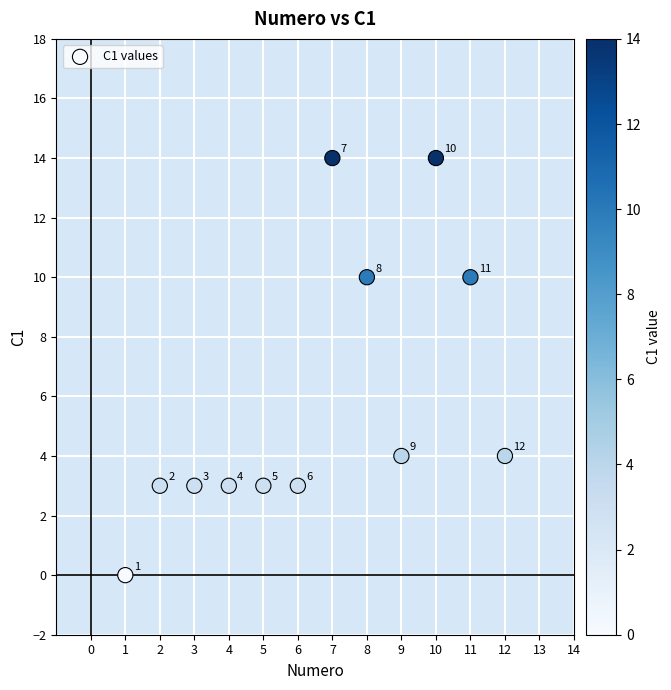

What is the range of X values (max minus min)?

11